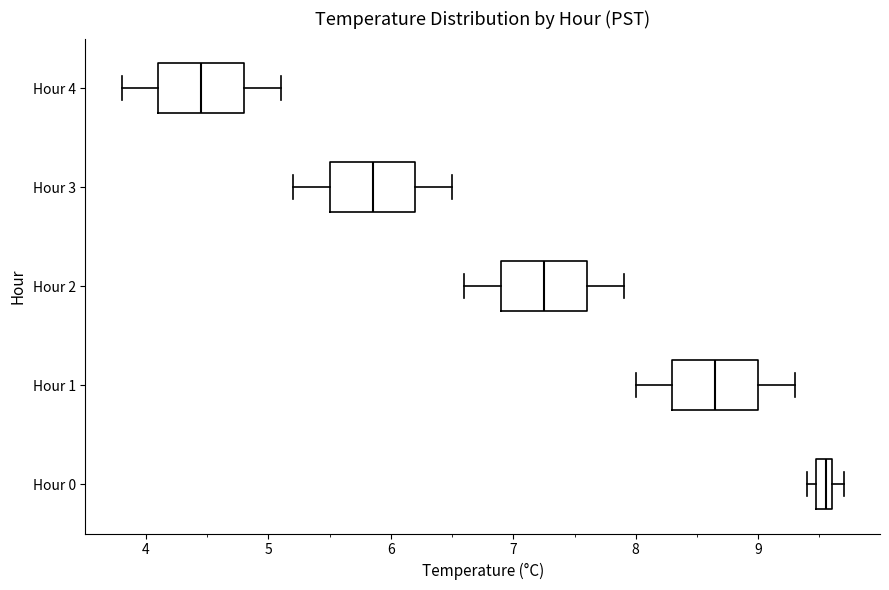

Which box has the furthest to the right median line?

Hour 0